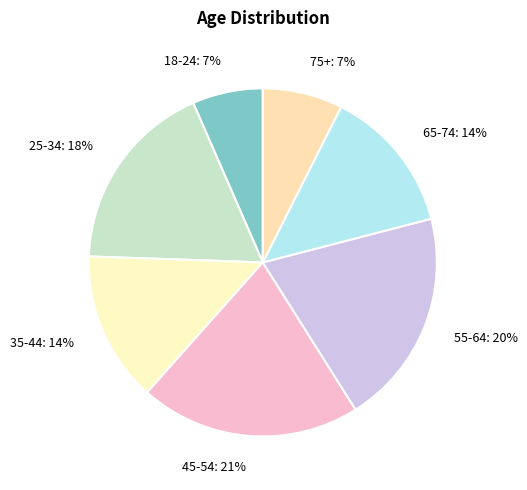

To the nearest percent, what is the average slice percentage?

14%